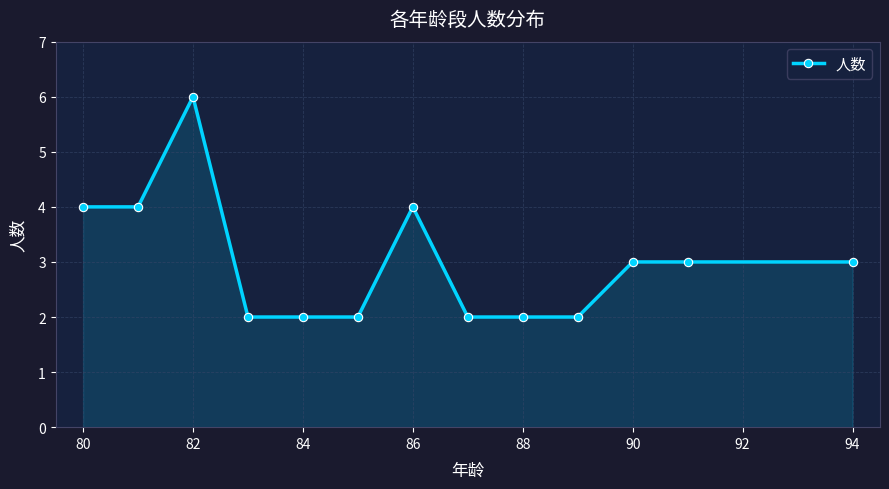

True or false: the data has more than 0 interior local peaks.

True